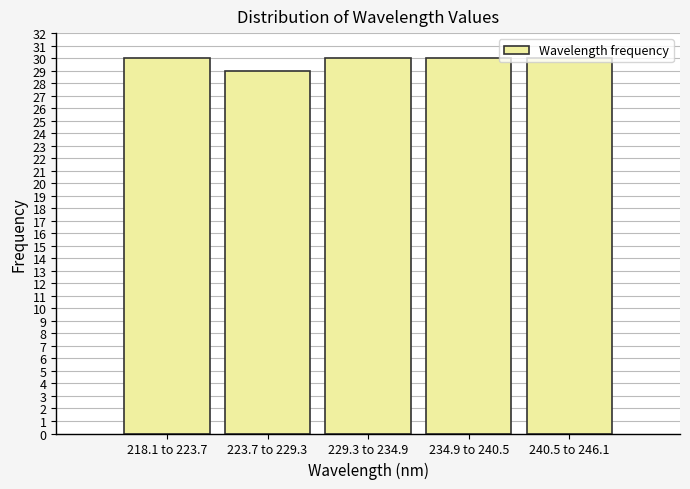

Approximately how many times larger is the value at 218.1 to 223.7 compared to 223.7 to 229.3?

1.0